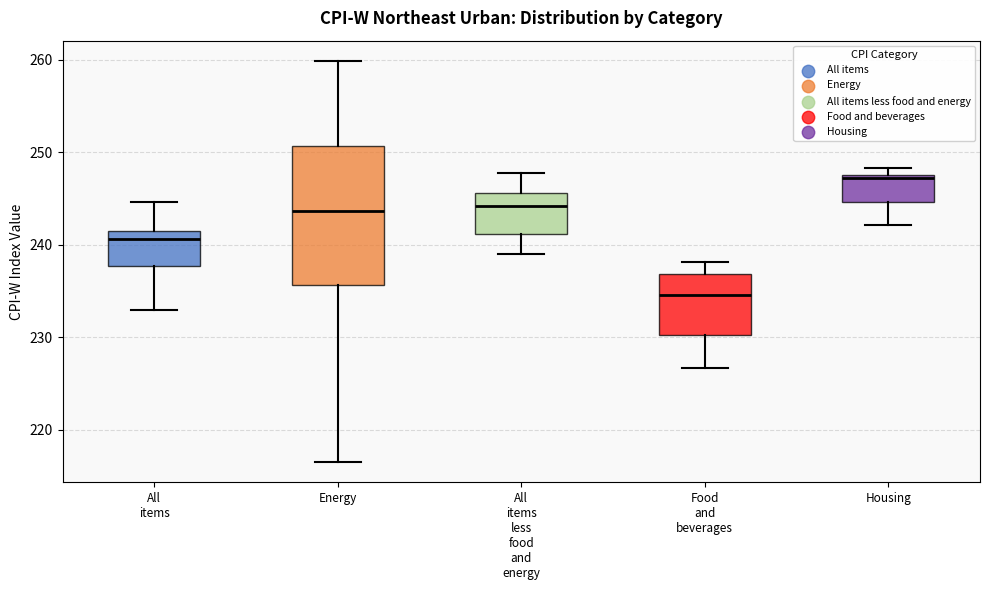

Which box's median line is the lowest?

Food and beverages